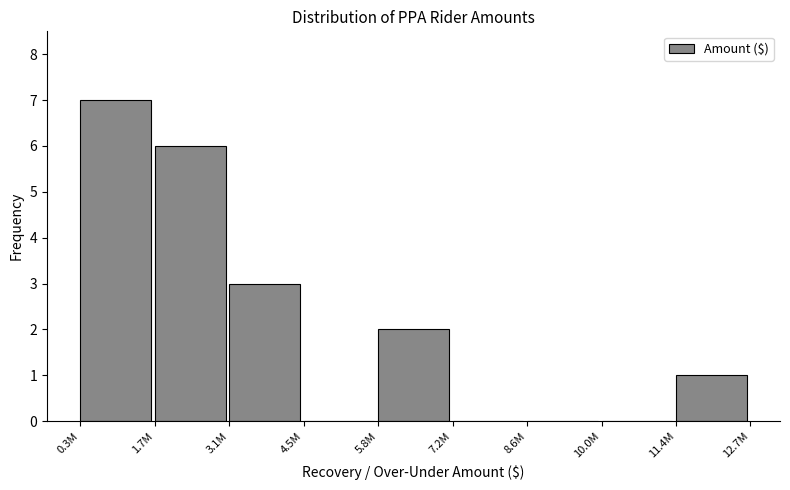

Reading left to right, extract all data points from this chart.

0.3M=7	1.7M=6	3.1M=3	4.5M=0	5.8M=2	7.2M=0	8.6M=0	10.0M=0	11.4M=1